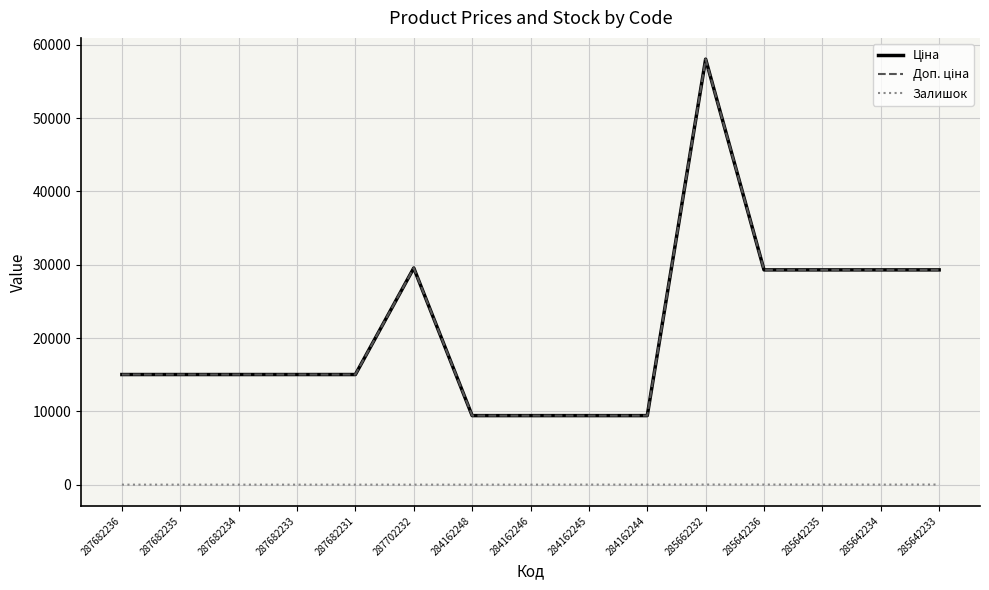

True or false: Залишок and Доп. ціна cross at least once.

False